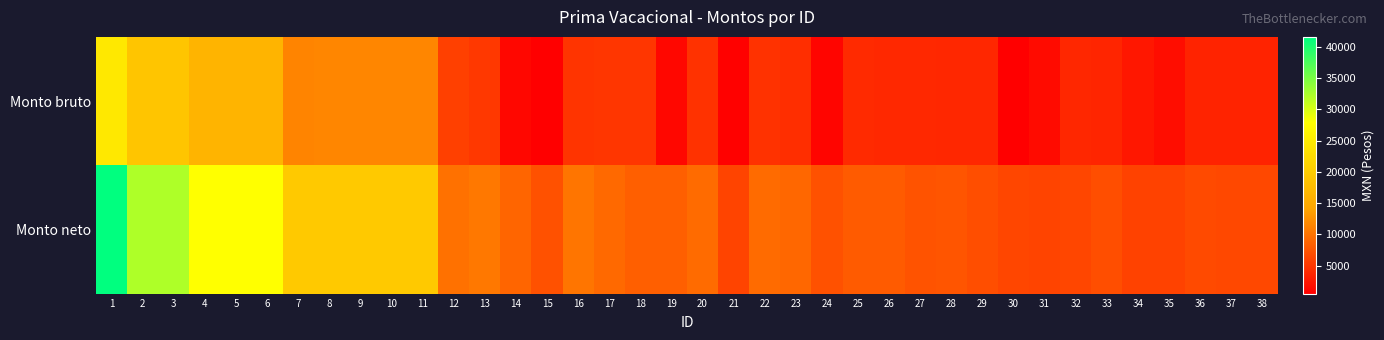

Which series has the widest spread of values?

Monto neto